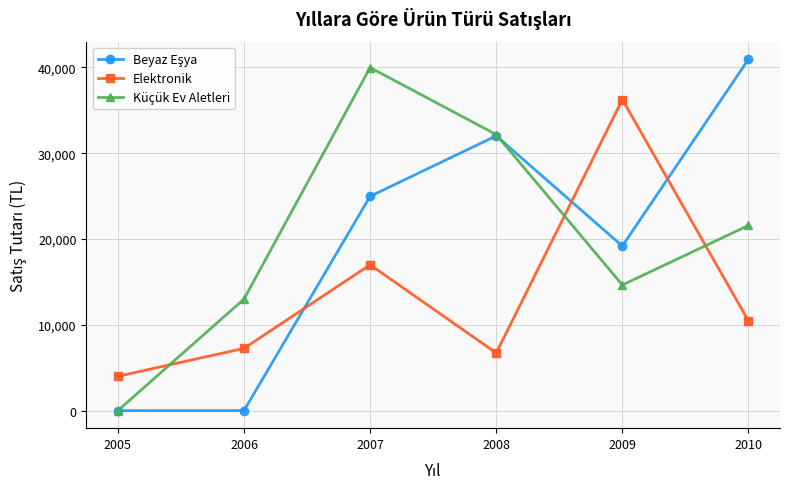

Which category has the highest value across all series?

2010